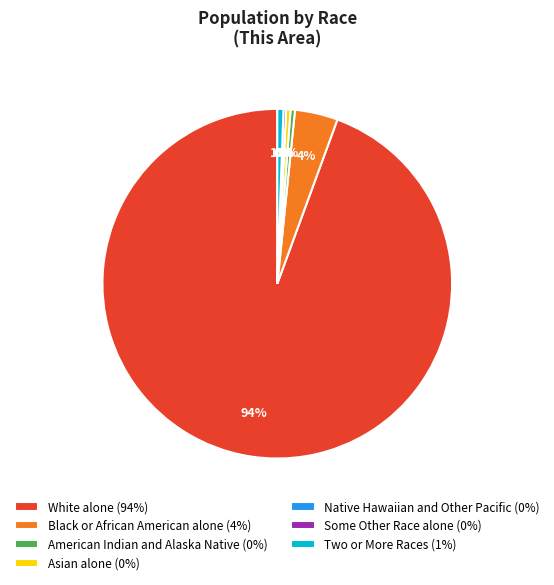

To the nearest percent, what is the difference between the White alone and Two or More Races slice percentages?

94%